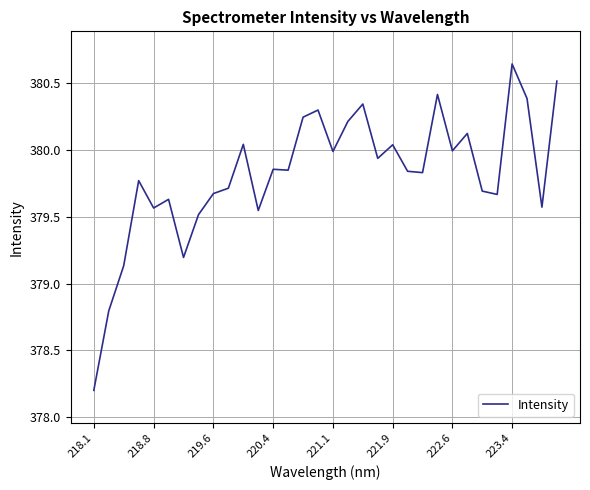

What is the difference between the maximum and minimum values?

2.4